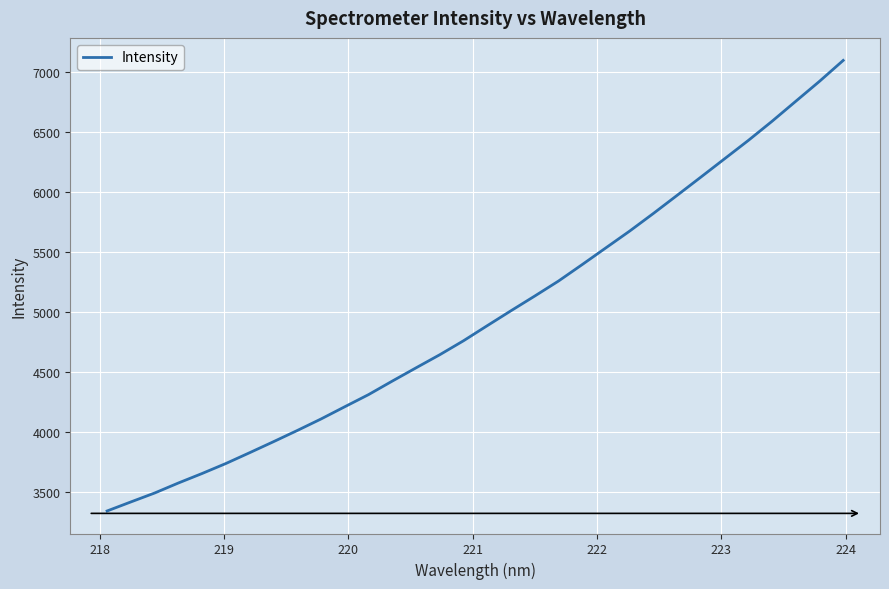

What is the difference between the maximum and minimum values?

3752.4